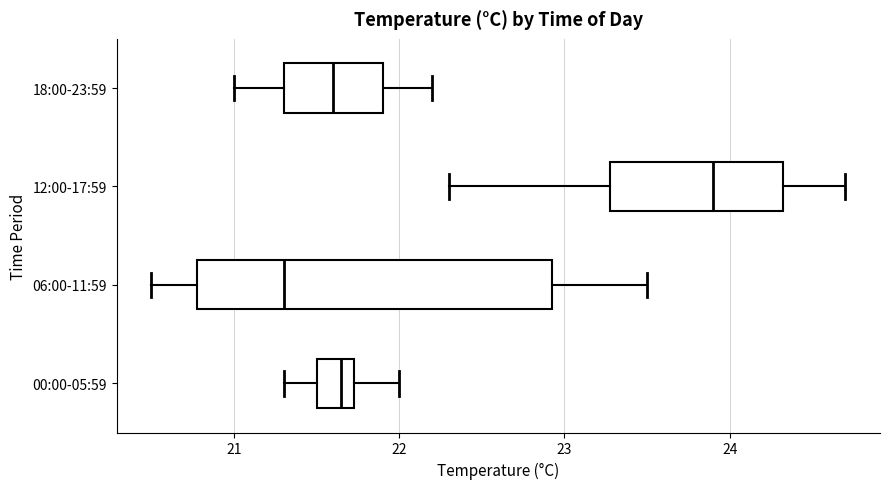

Which box is the widest, from its left edge to its right edge?

06:00-11:59